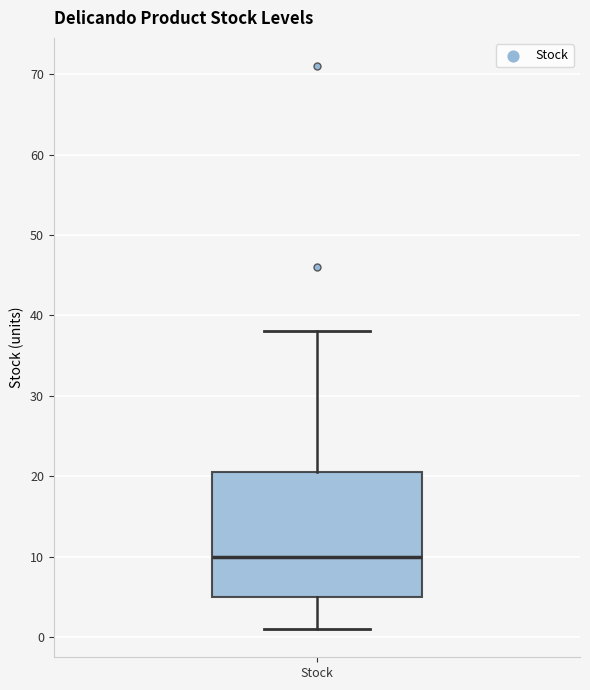

Transcribe this box plot: give where the median line is, the range the box spans, and where the two whiskers end, as read against the y-axis. The values are not printed on the chart, so give them approximately, as read against the axis.

median 10, box 5 to 21, whiskers 1 to 38